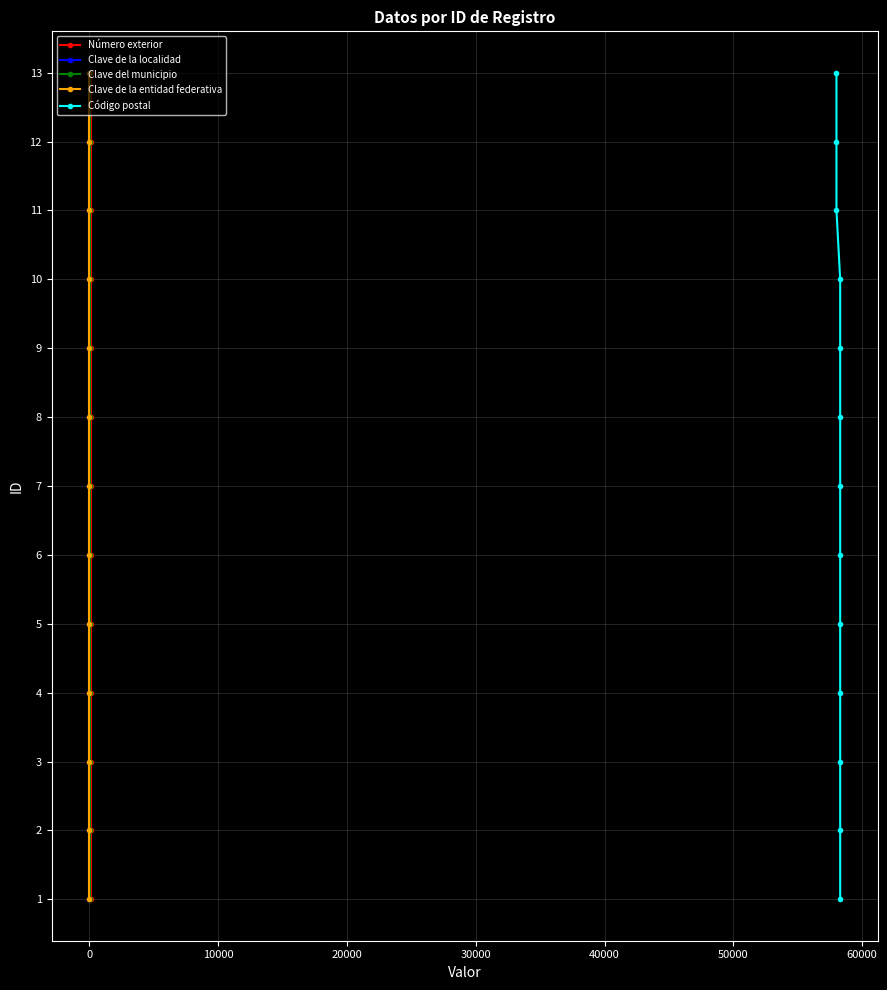

True or false: Código postal has more than 2 interior local peaks.

False